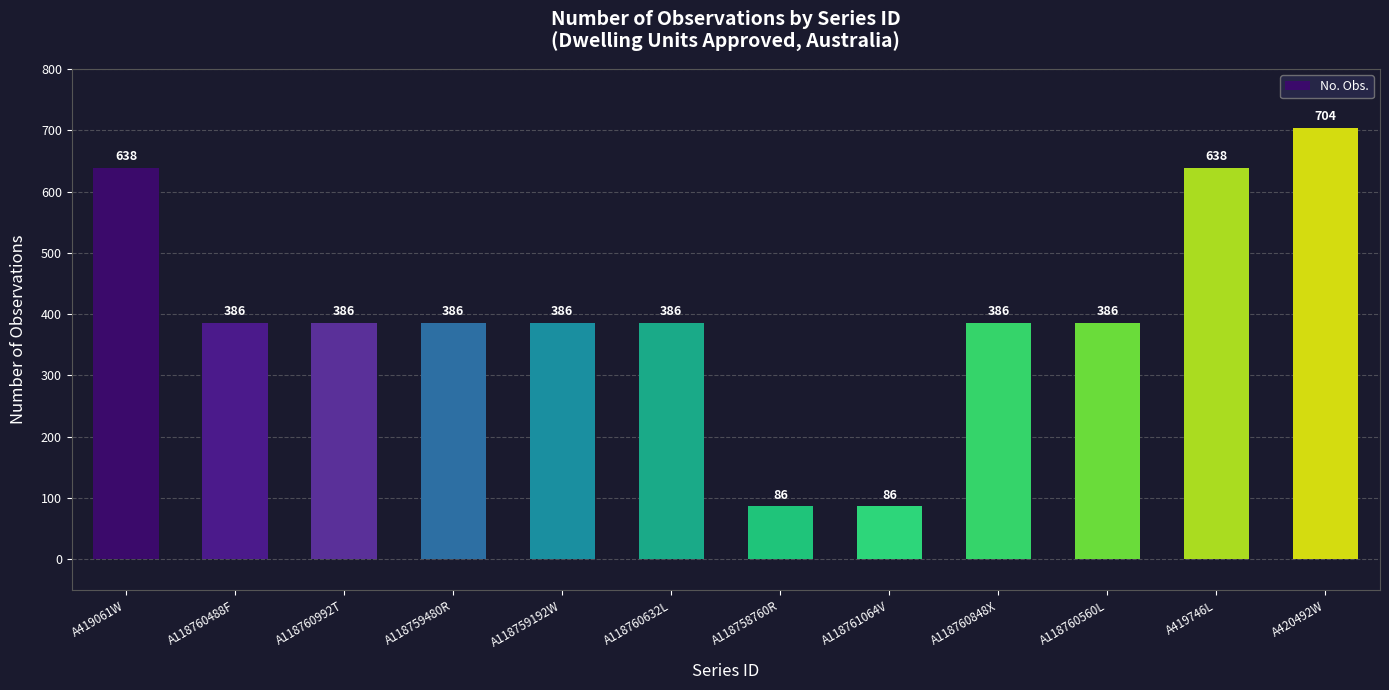

Reading left to right, what are all the values shown in this chart?

A419061W=638	A118760488F=386	A118760992T=386	A118759480R=386	A118759192W=386	A118760632L=386	A118758760R=86	A118761064V=86	A118760848X=386	A118760560L=386	A419746L=638	A420492W=704